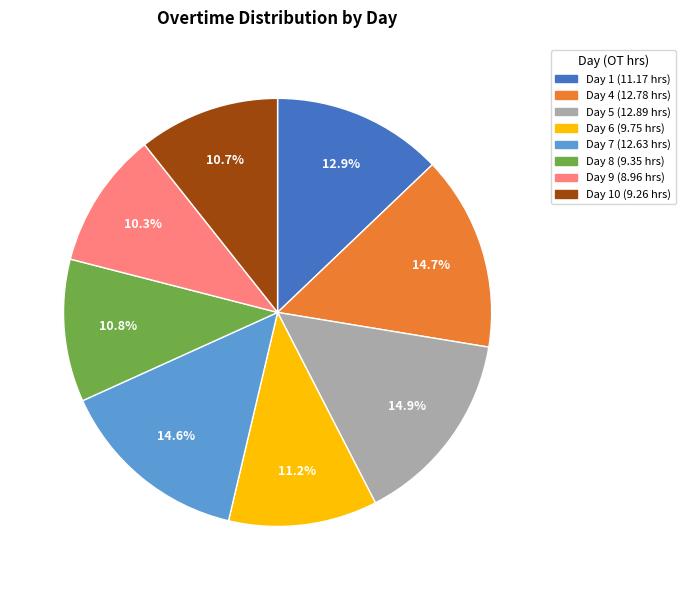

Is there any slice that represents more than half of the pie?

No